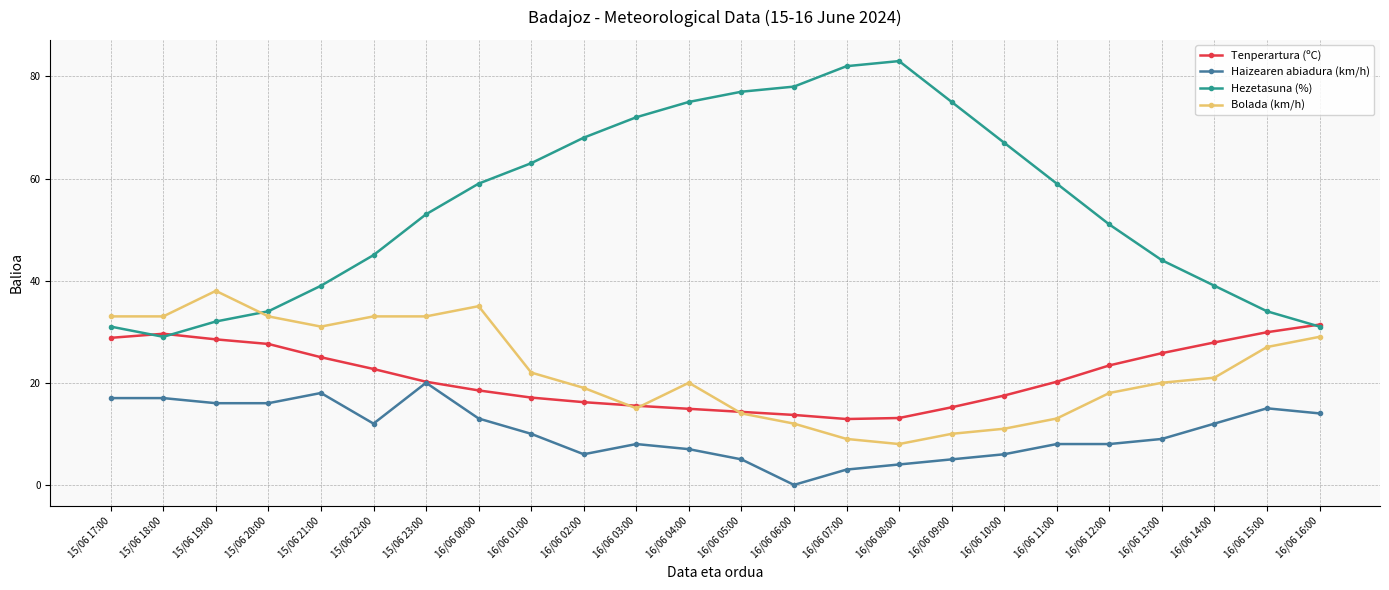

What is the spread (max minus min) of values at 16/06 05:00?

72.0